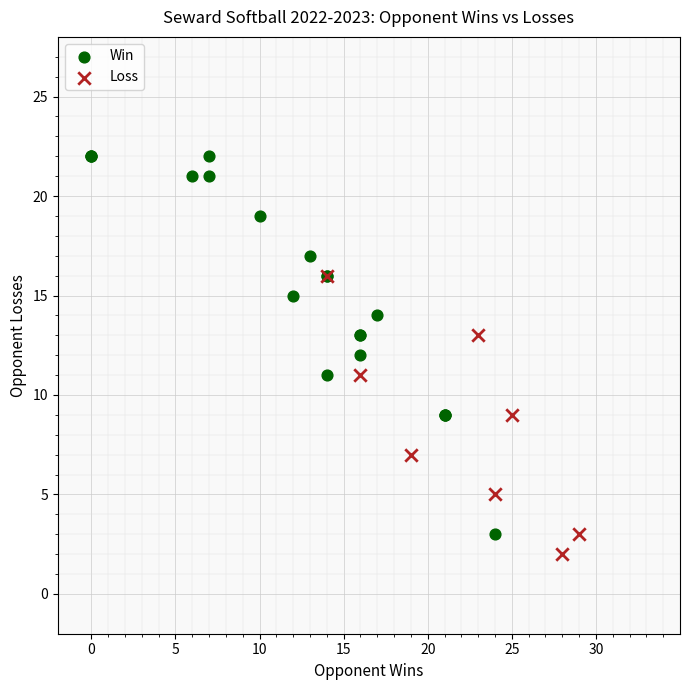

Which series has the largest Y range (max minus min)?

Win